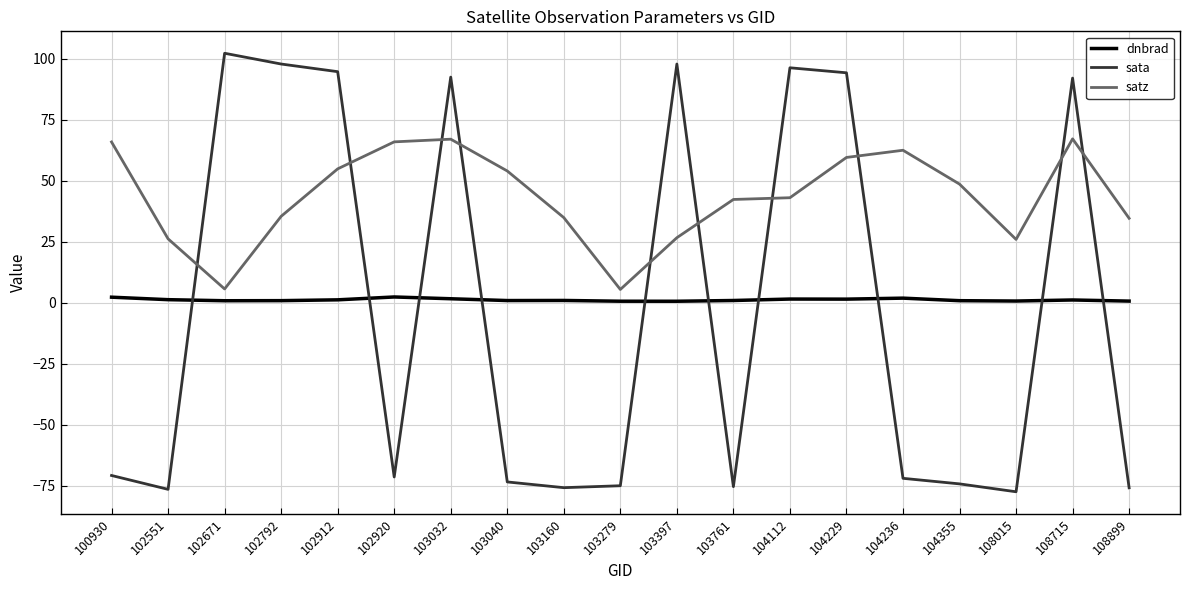

Which series has the largest total across all categories?

satz